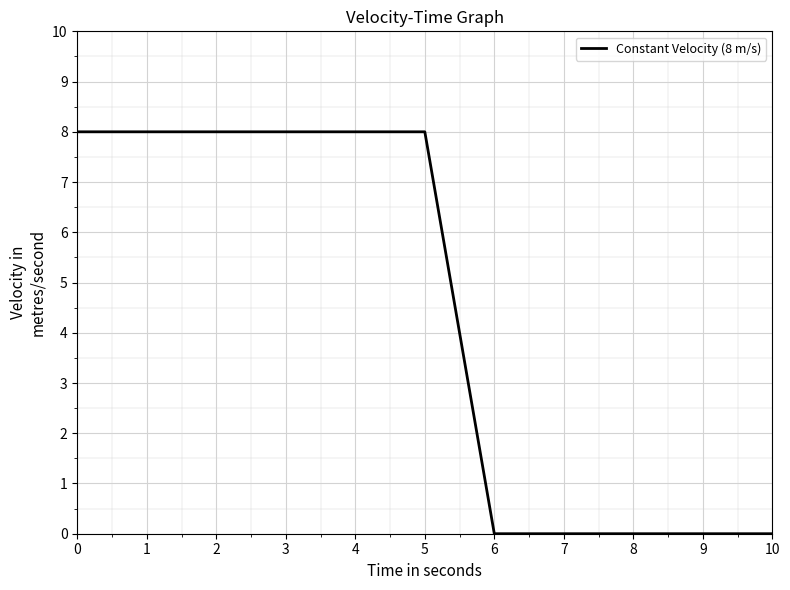

What is the approximate value at 2?

8